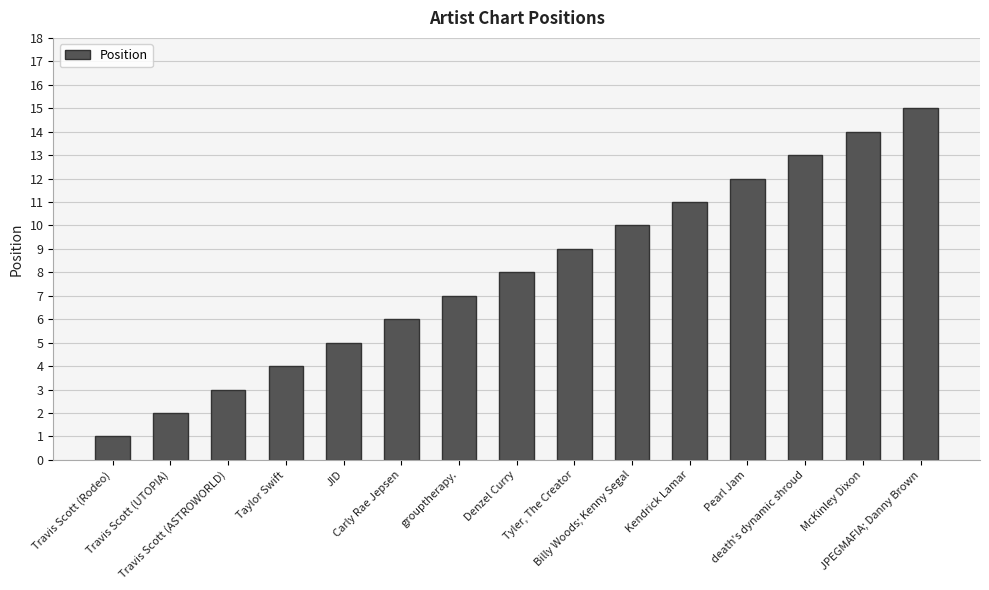

What is the value of the 7th bar from the left?

7